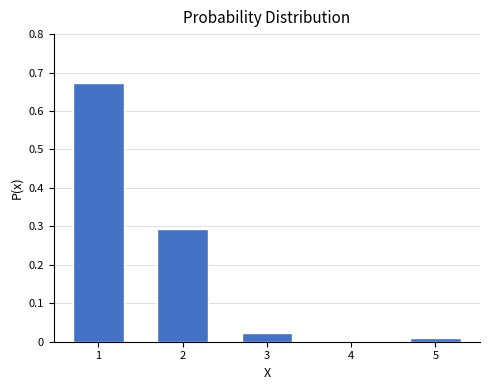

What is the approximate value at 2?

0.3